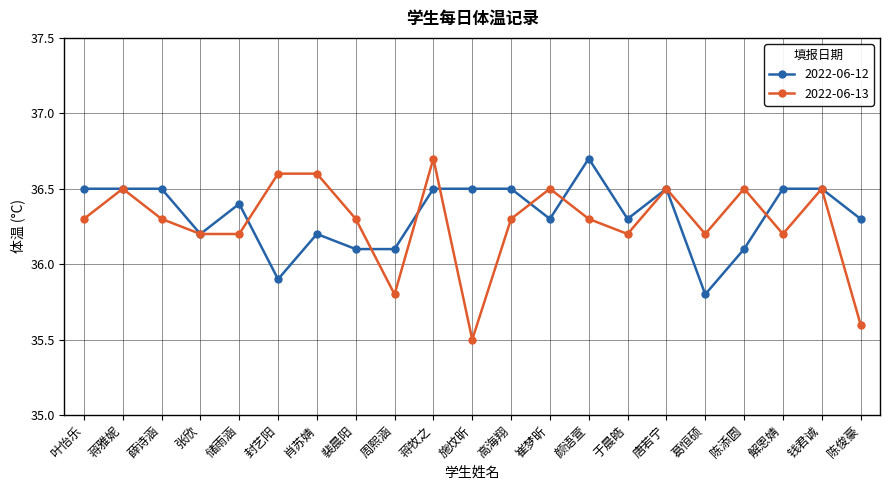

Reading left to right, list all the values displayed in this chart.

2022-06-12: 36.5	36.5	36.5	36.2	36.4	35.9	36.2	36.1	36.1	36.5	36.5	36.5	36.3	36.7	36.3	36.5	35.8	36.1	36.5	36.5	36.3
2022-06-13: 36.3	36.5	36.3	36.2	36.2	36.6	36.6	36.3	35.8	36.7	35.5	36.3	36.5	36.3	36.2	36.5	36.2	36.5	36.2	36.5	35.6